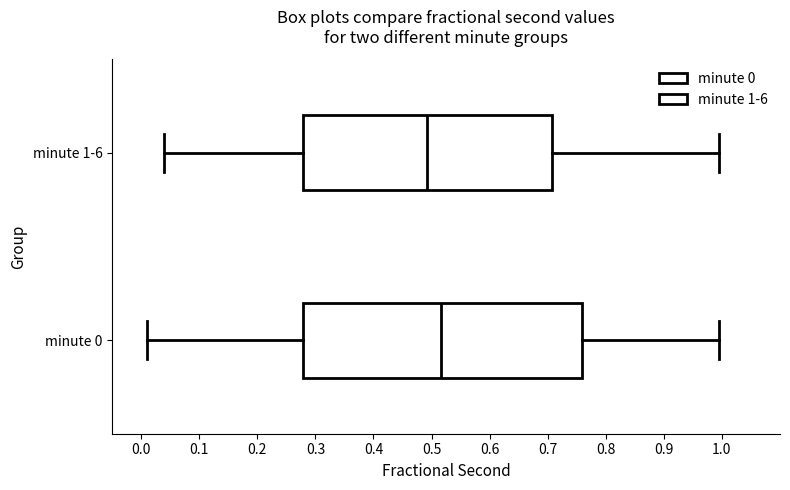

Comparing the boxes themselves (not the whiskers), which one is the widest?

minute 0